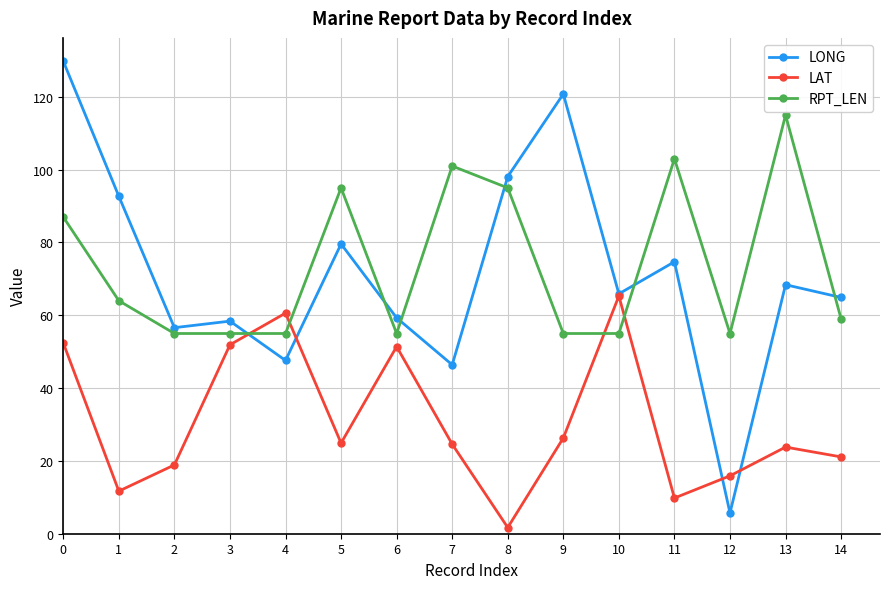

Where is the first local maximum for LAT?

4